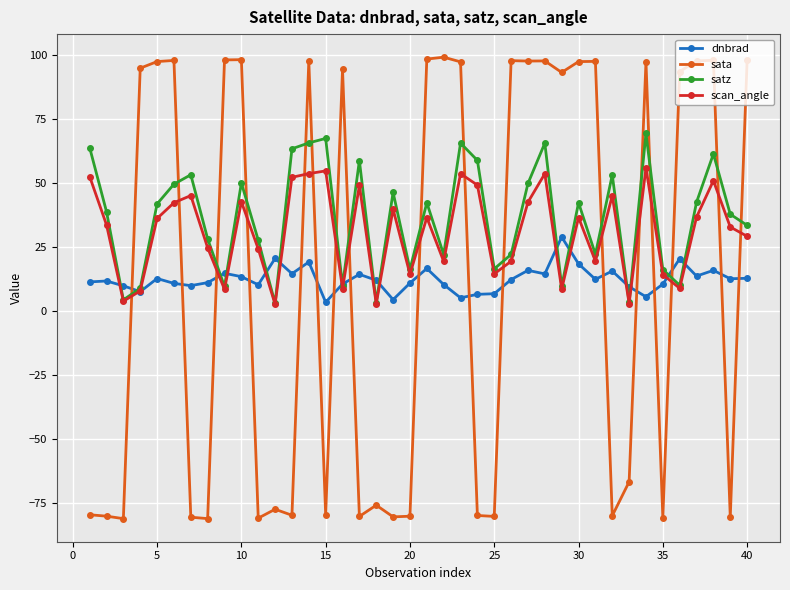

Which series has the largest range (max minus min)?

sata